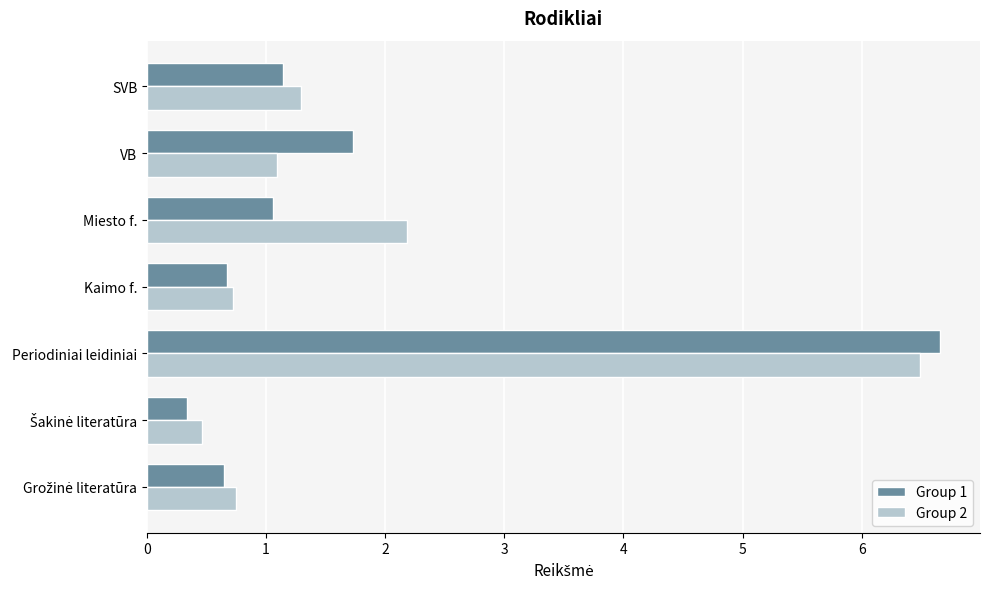

At how many categories does at least one series exceed 5?

1